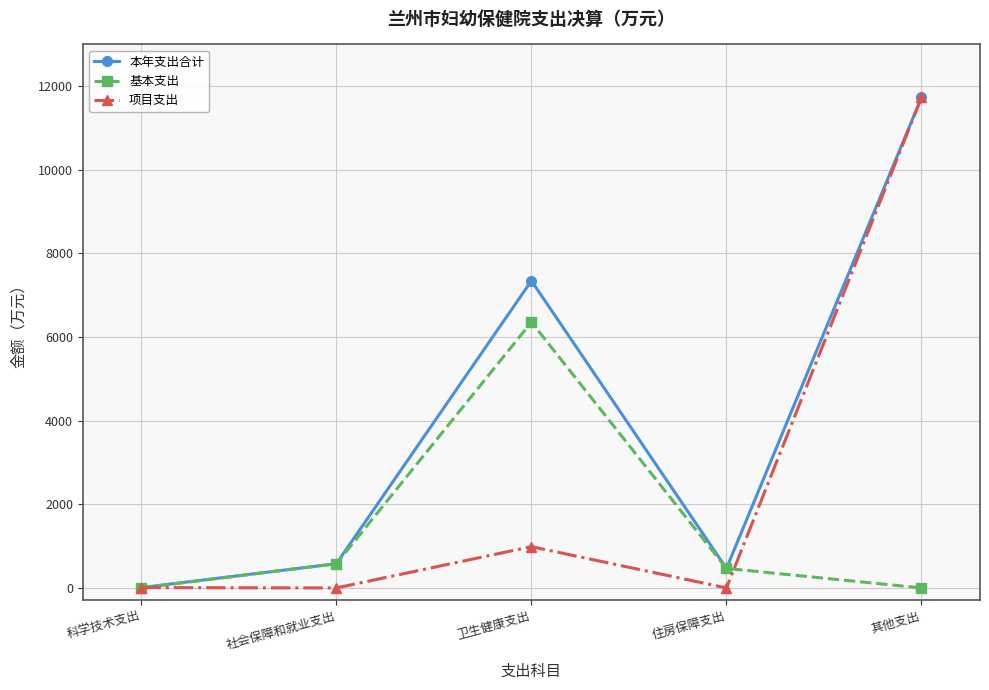

What is the value of the 项目支出 point at the 1st from the left?

8.8